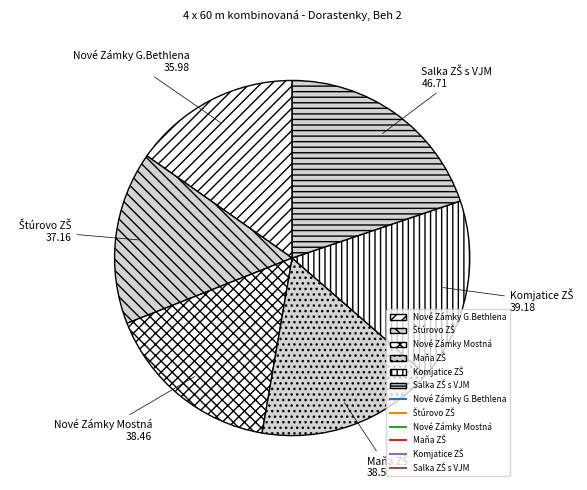

Which category has the smallest portion of the pie?

Nové Zámky G.Bethlena